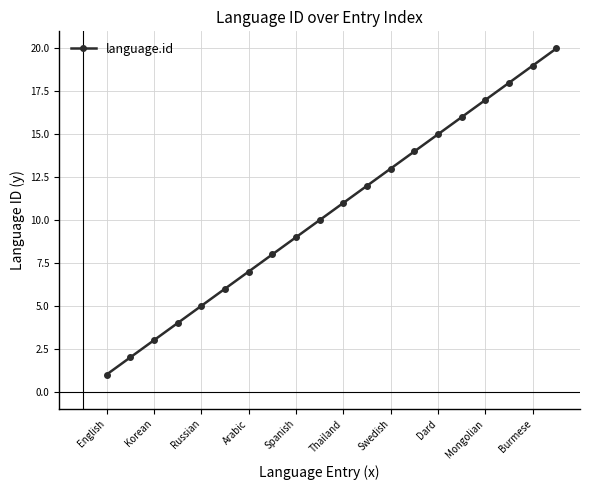

What is the difference between the maximum and minimum values?

19